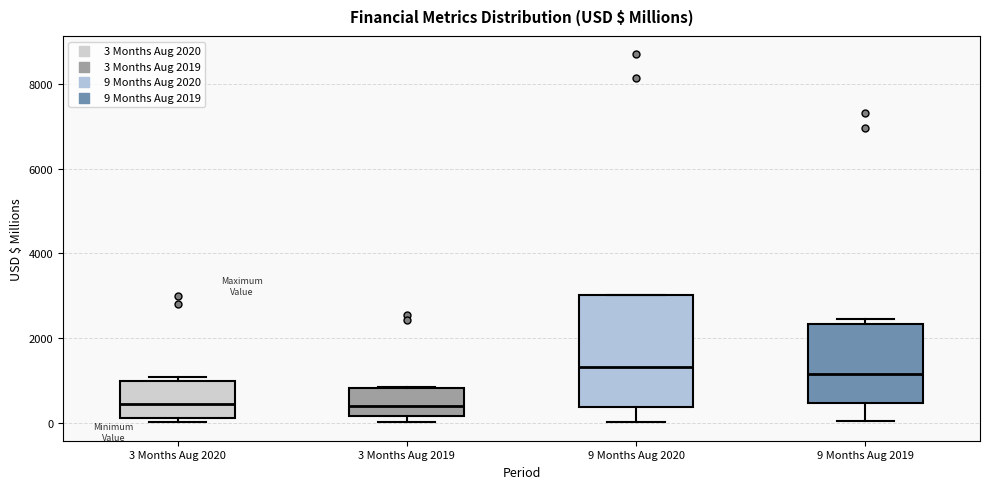

Reading left to right, read every box against the y-axis: the position of its median line, the range the box covers, and the ends of its whiskers. The values are not printed on the chart, so give them approximately, as read against the axis.

3 Months Aug 2020: median 400, box 200 to 1000, whiskers 0 to 1000 (just above the box's upper edge)
3 Months Aug 2019: median 400, box 200 to 800, whiskers 0 to 800
9 Months Aug 2020: median 1400, box 400 to 3000, whiskers 0 to 3000
9 Months Aug 2019: median 1200, box 400 to 2400, whiskers 0 to 2400 (just above the box's upper edge)